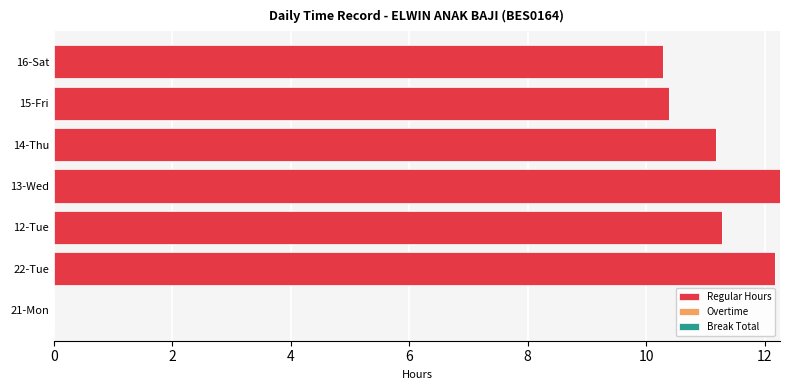

What is the maximum value shown in the chart?

12.3